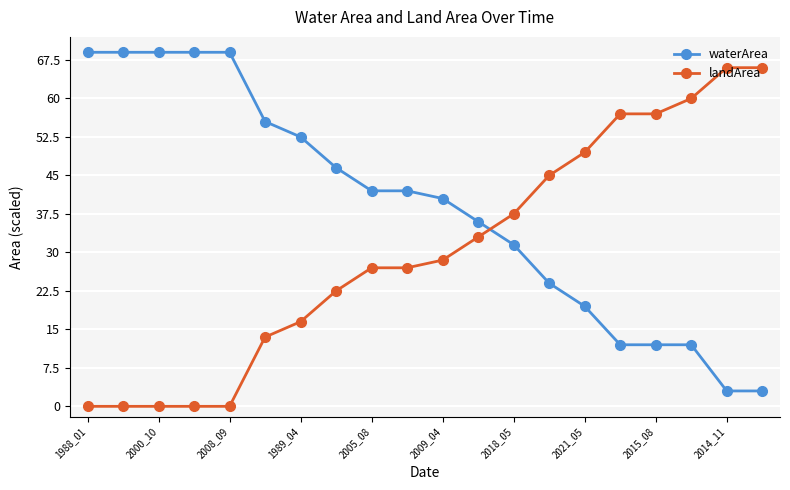

What is the average value of the waterArea series?

38.9